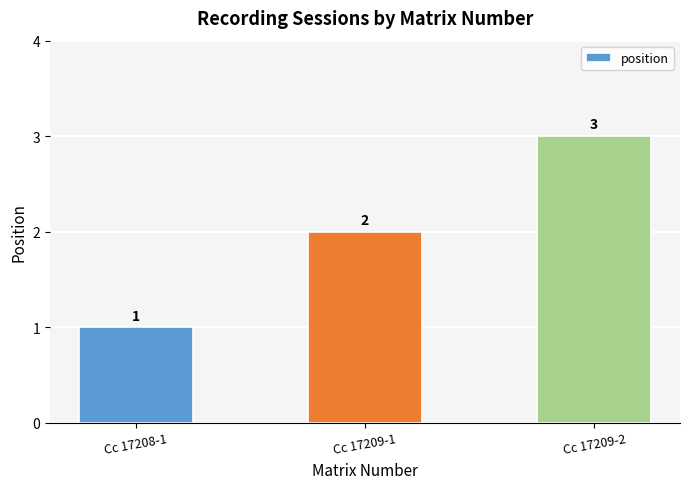

What is the greatest value displayed?

3